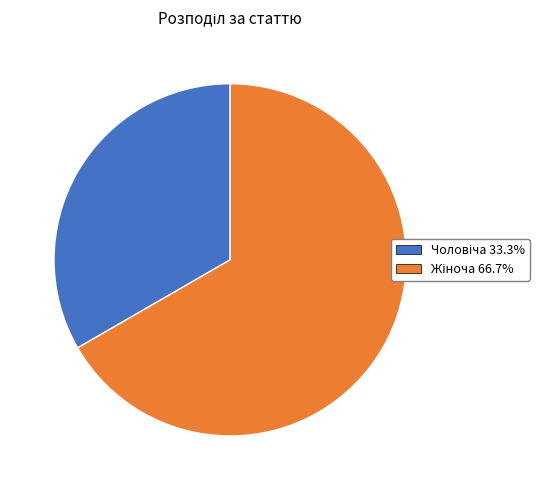

Does any single category account for the majority?

Yes